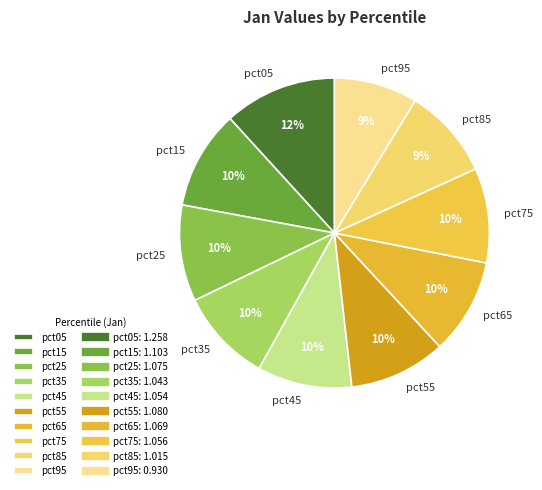

Combined, do pct35 and pct05 account for over 50%?

No